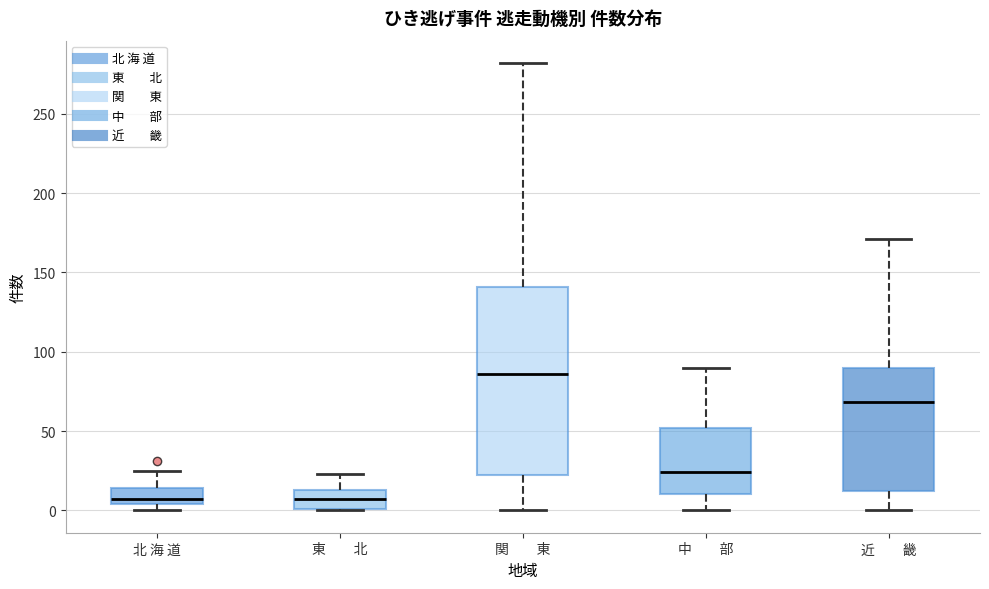

Comparing the boxes themselves (not the whiskers), which one is the tallest?

関 東